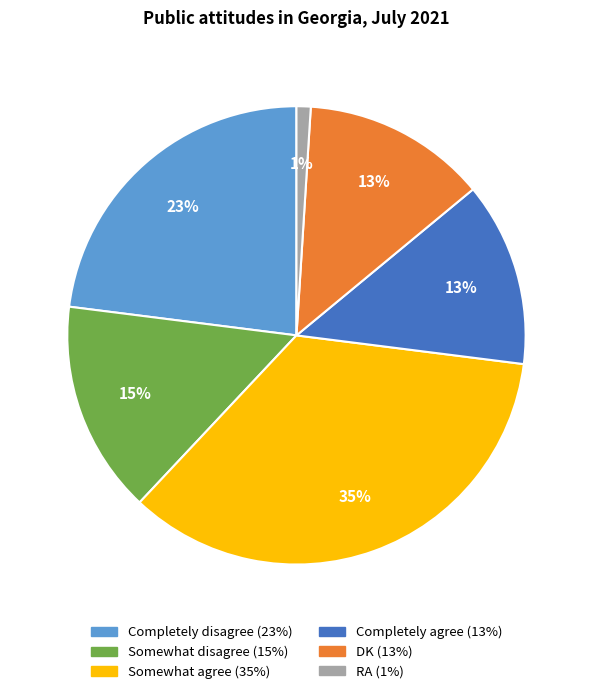

Between Somewhat agree and RA, which is larger?

Somewhat agree